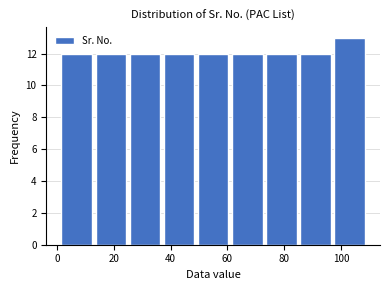

What is the height of the bar covering 25 to 37 on the x-axis? Neither the bar edges nor the heights are printed on the chart, so give them approximately, as read against the axes.

12